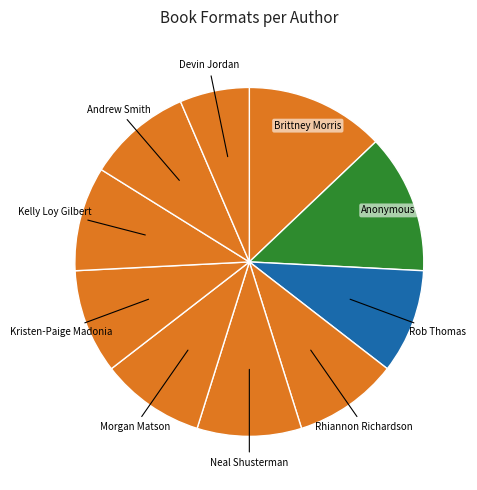

How many slices are in this pie chart?

10